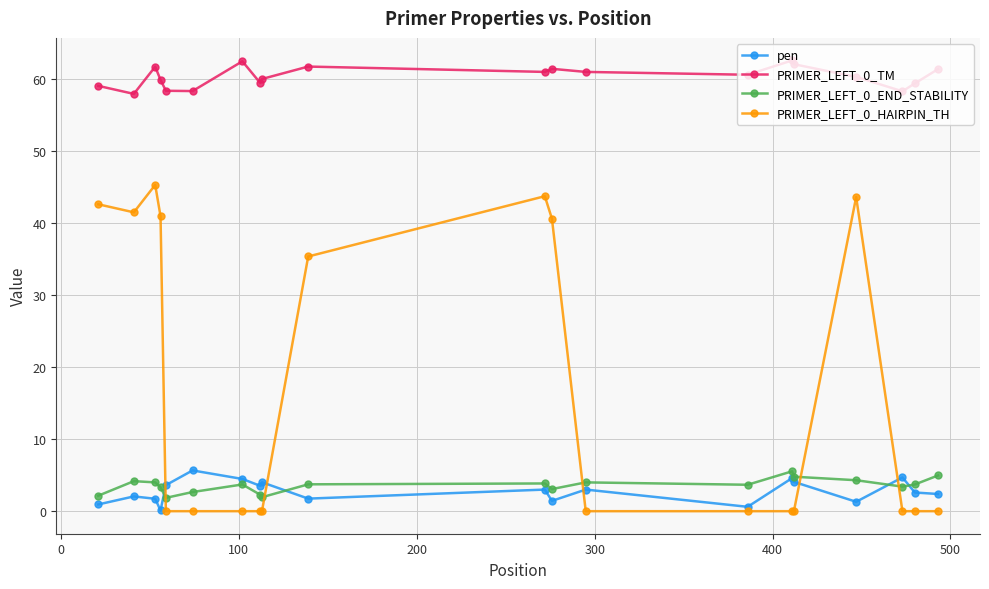

How many categories are shown in the chart?

20